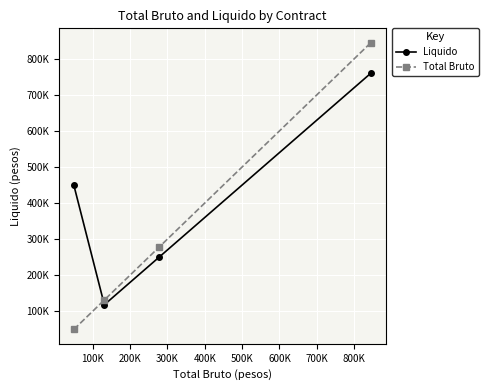

Does the chart display data point markers on the line(s)?

Yes